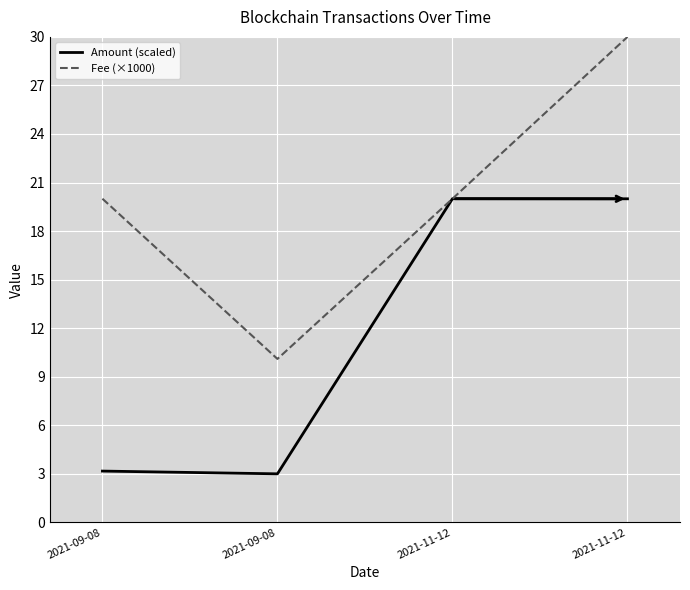

What are all the series names shown in the legend?

Amount (scaled), Fee (×1000)